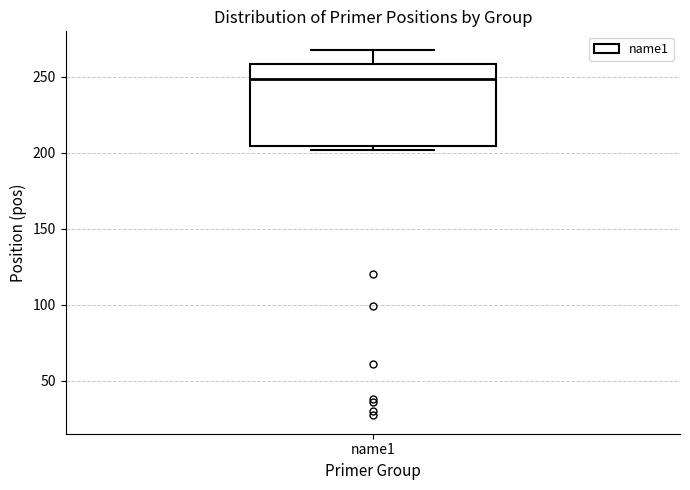

Transcribe this box plot: give where the median line is, the range the box spans, and where the two whiskers end, as read against the y-axis. The values are not printed on the chart, so give them approximately, as read against the axis.

median 250, box 205 to 260, whiskers 200 to 270